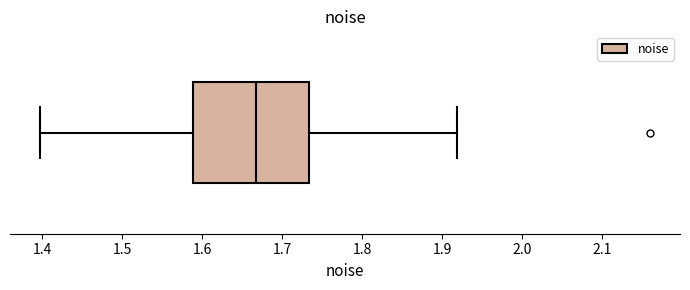

Where is the left edge of the box on the x-axis? The values are not printed on the chart, so give them approximately, as read against the axis.

1.59